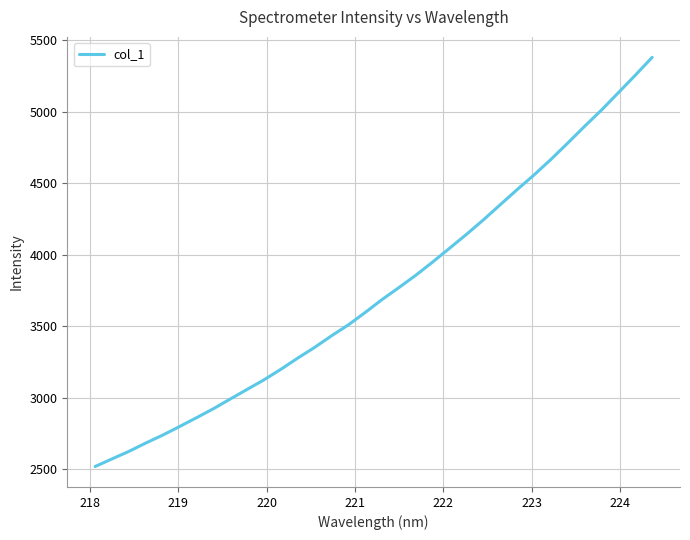

What is the greatest value displayed?

5379.3